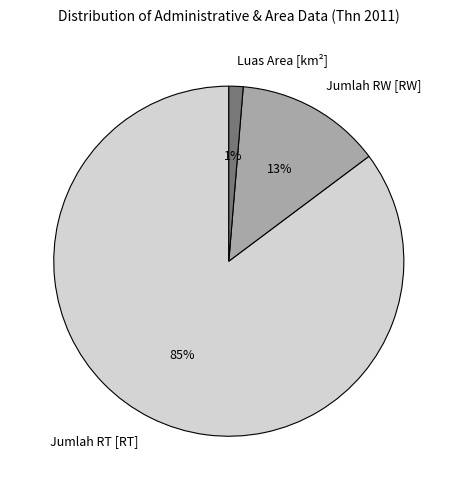

Combined, do Jumlah RT [RT] and Jumlah RW [RW] account for over 50%?

Yes